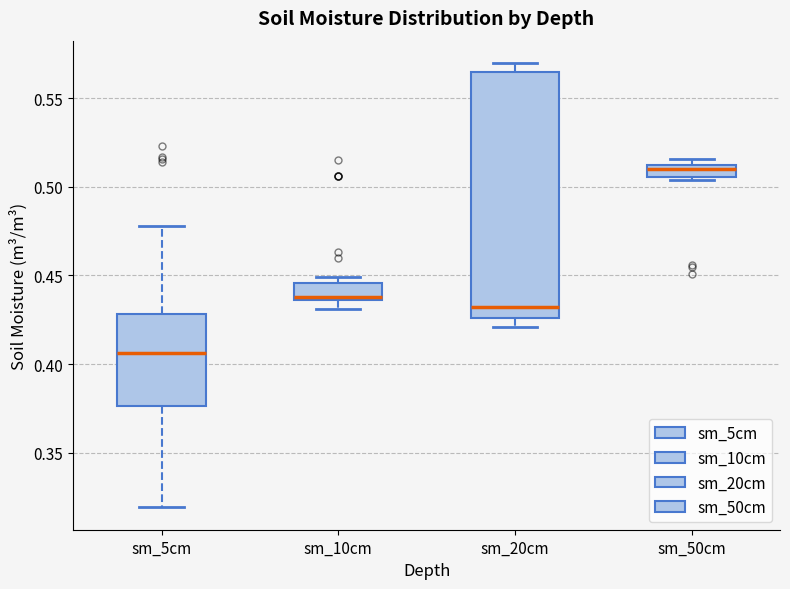

Where is the upper edge of the box for sm_10cm on the y-axis? The values are not printed on the chart, so give them approximately, as read against the axis.

0.445